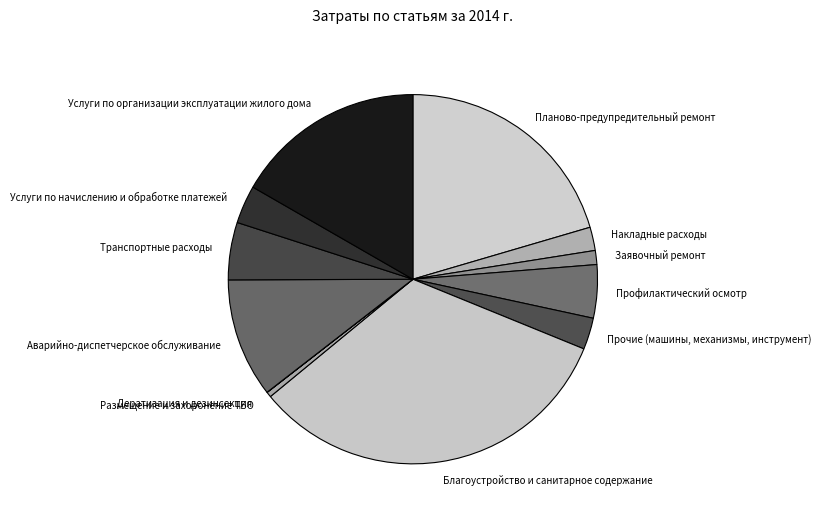

Combined, do Планово-предупредительный ремонт and Аварийно-диспетчерское обслуживание account for over 50%?

No